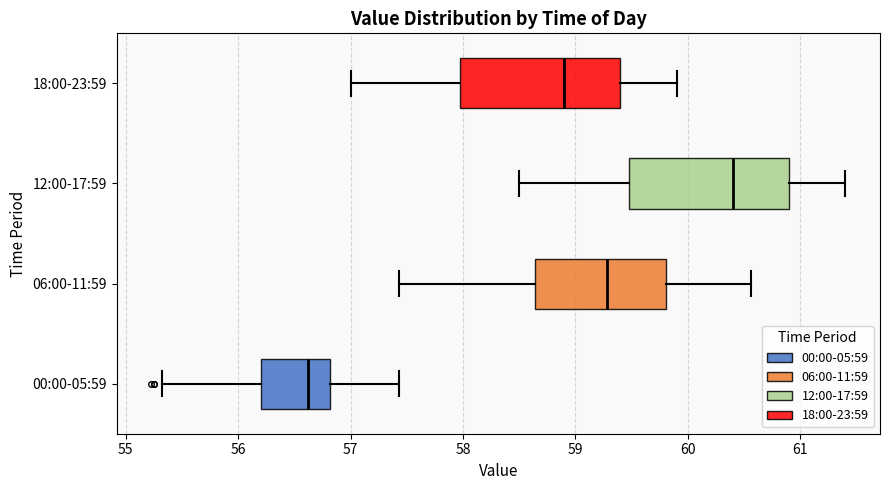

Which box has the furthest to the left median line?

00:00-05:59